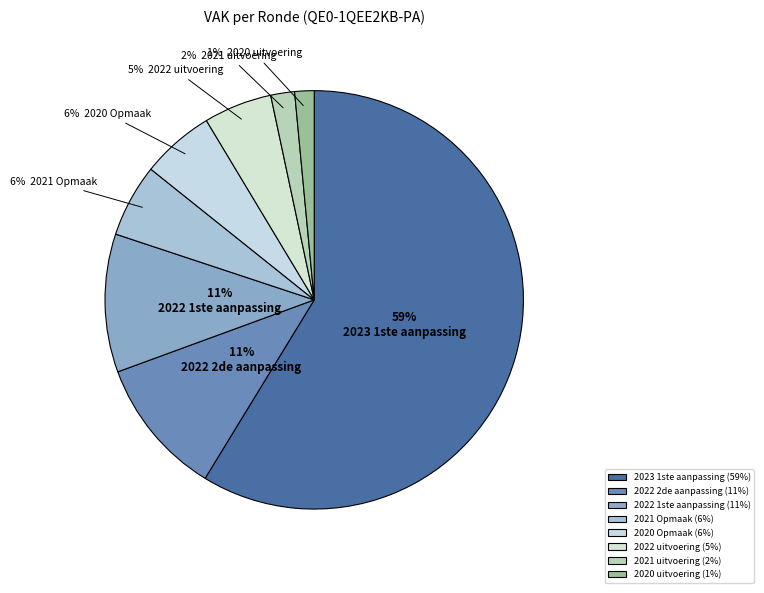

What is the largest slice in the pie chart?

2023 1ste aanpassing